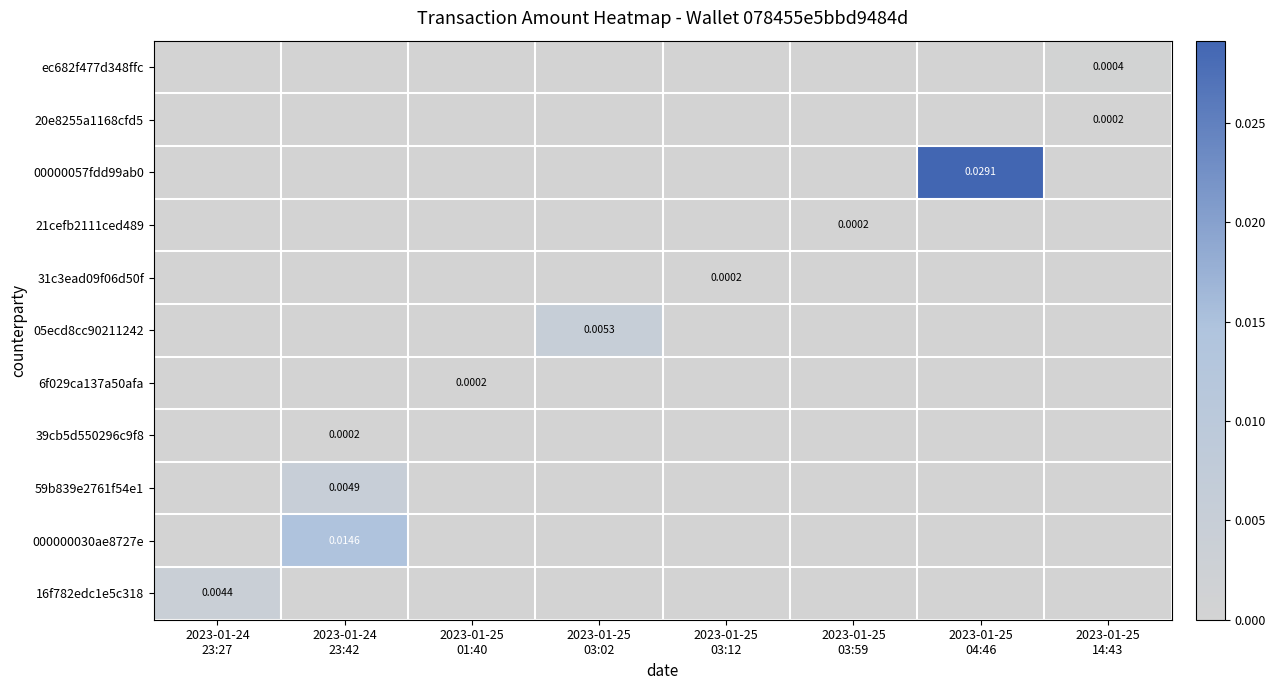

Which label corresponds to the largest value in the chart?

2023-01-25
04:46